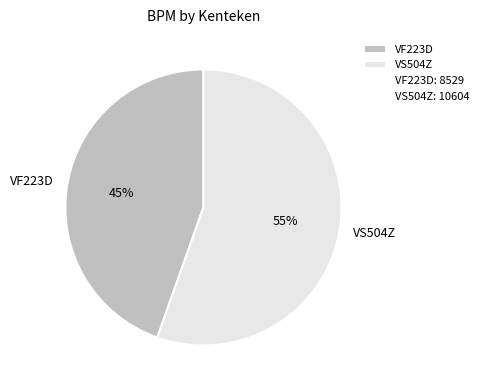

To the nearest percent, what is the average slice percentage?

50%